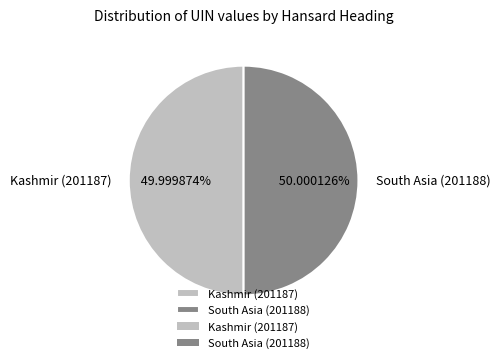

What is the total percentage of Kashmir (201187) and South Asia (201188)?

100.0%